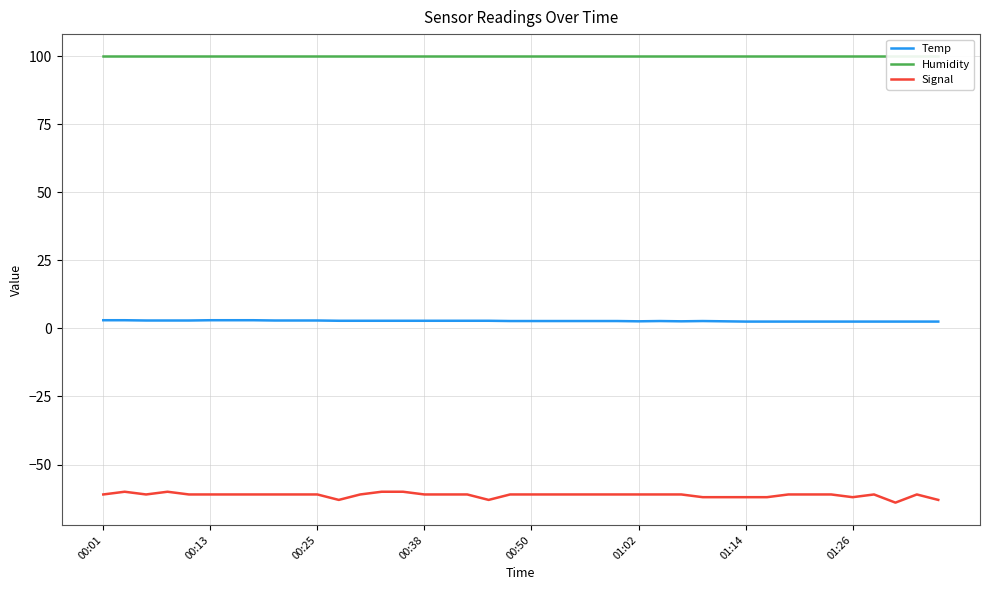

What is the minimum value for Signal?

-64.0